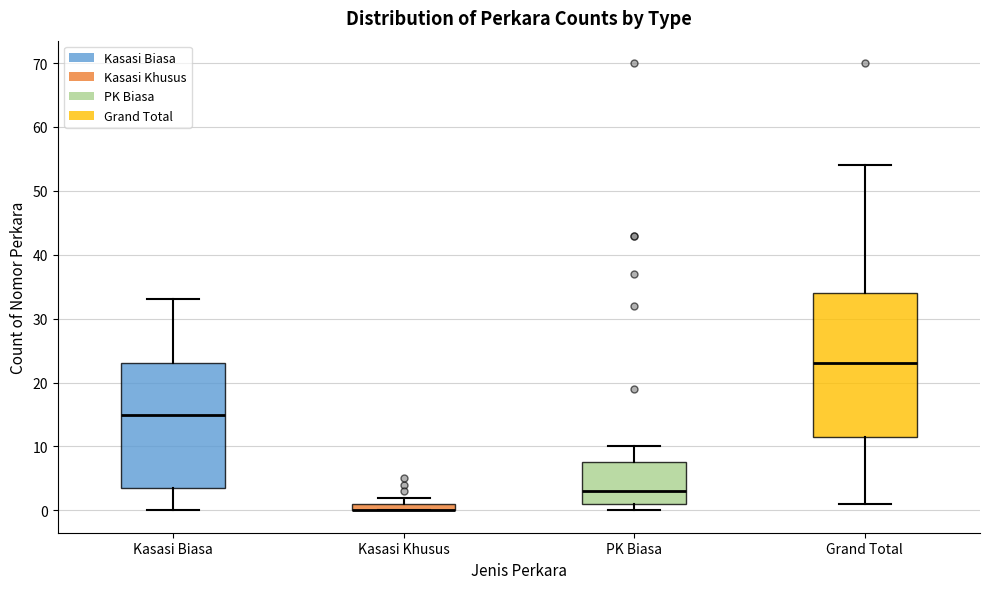

Comparing the boxes themselves (not the whiskers), which one is the tallest?

Grand Total